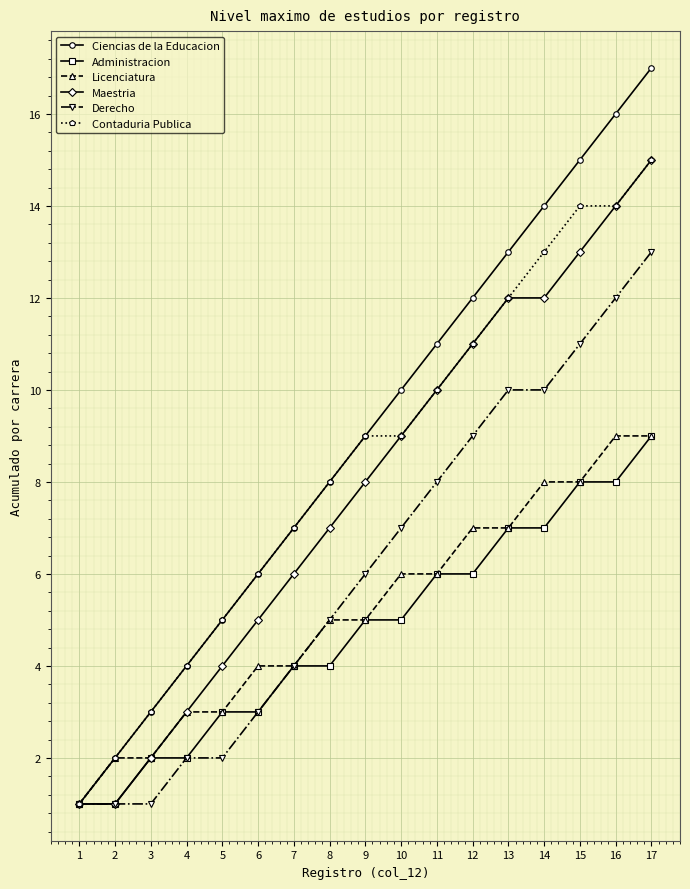

Which series has the largest range (max minus min)?

Ciencias de la Educacion